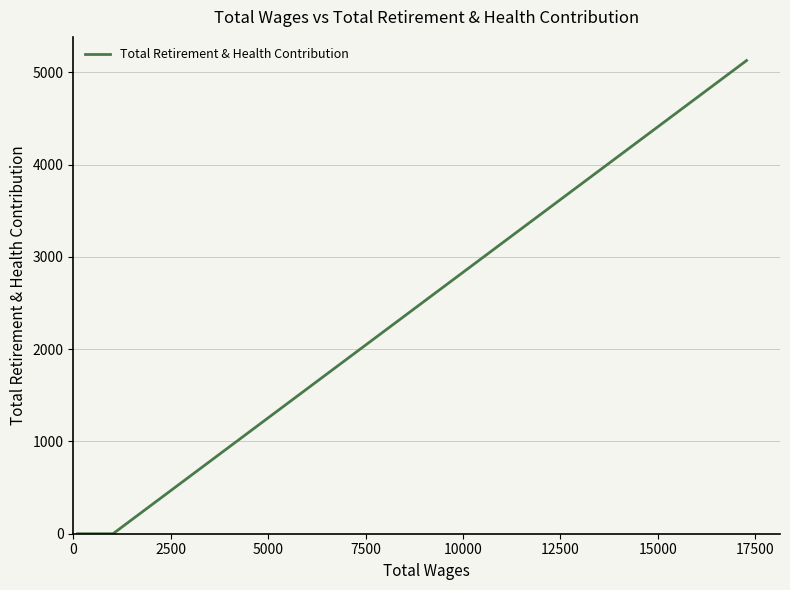

What is the label of the 4th point from the left?

7500